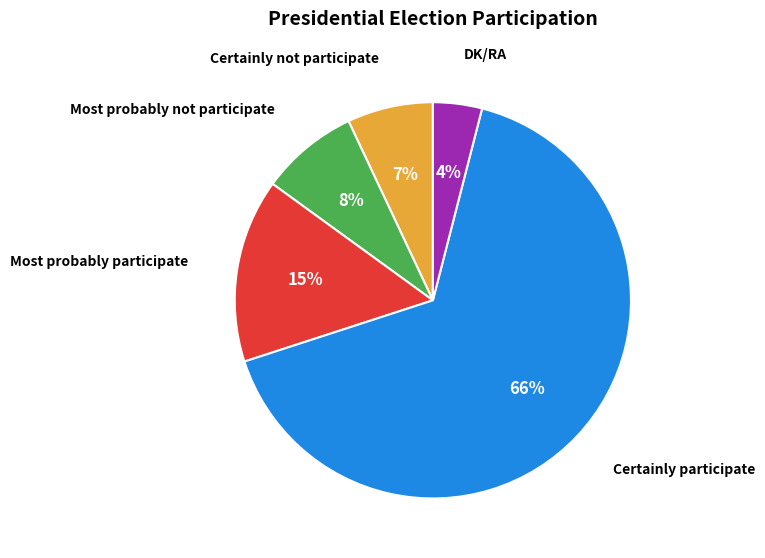

Count the number of slices in the pie.

5